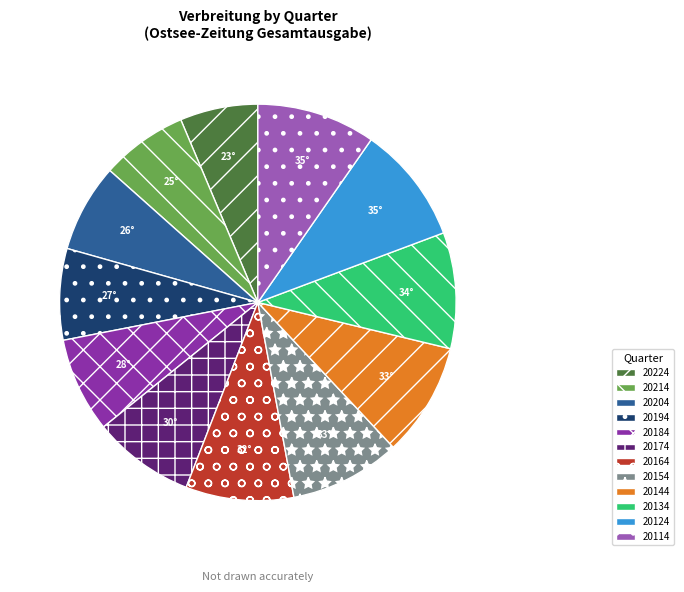

Does 20204 represent more than half of the total?

No